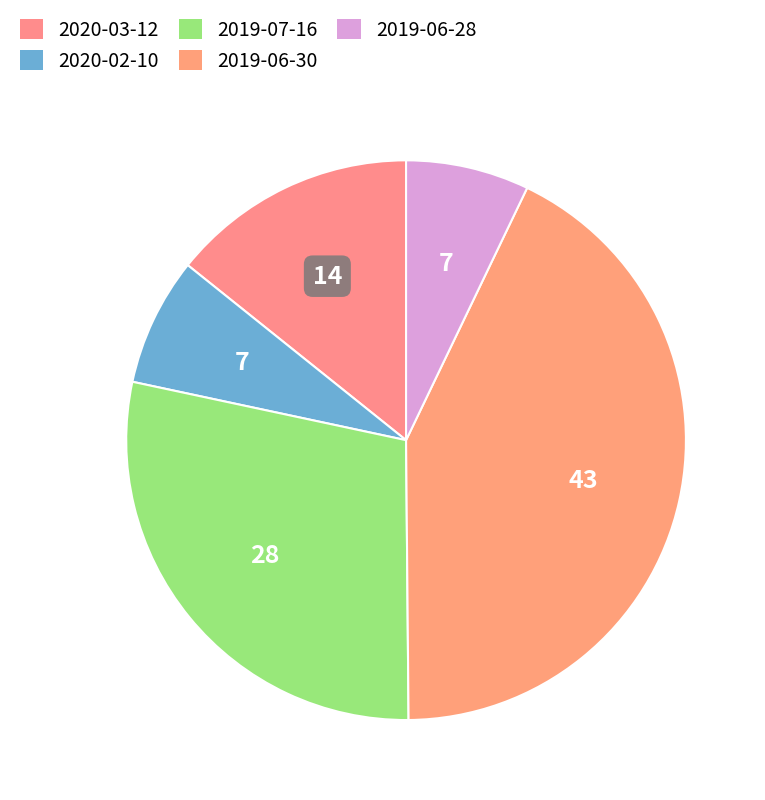

How many slices are in this pie chart?

5